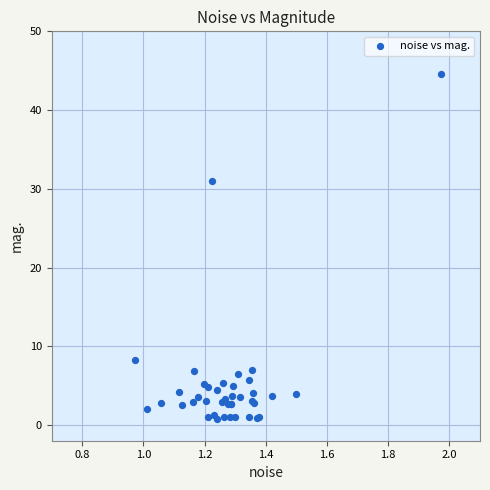

What Y value in the scatter plot is closest to 22?

30.9